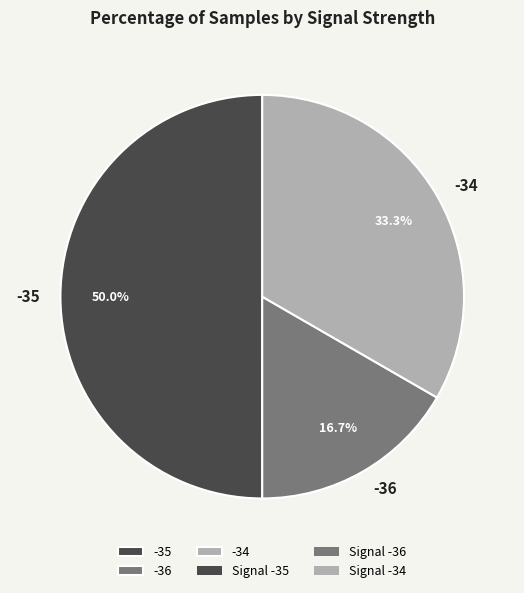

To the nearest percent, what percentage of the pie is -35?

50%